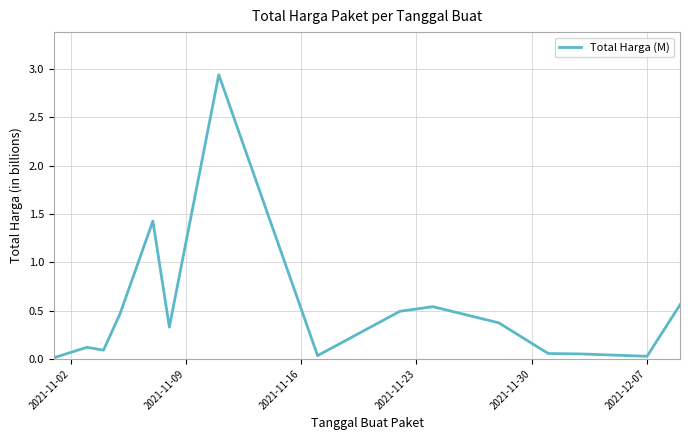

Does the chart have visible grid lines?

Yes